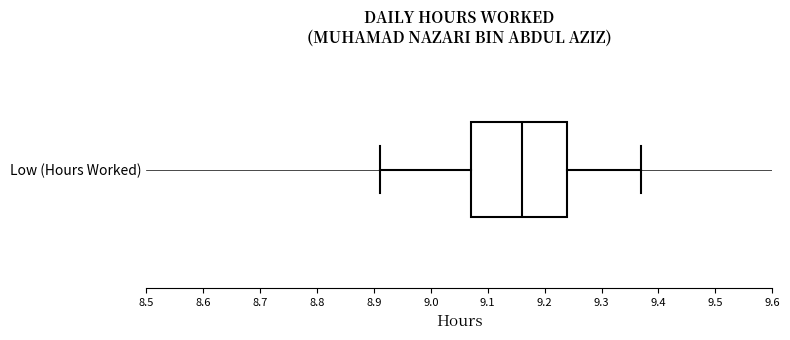

Where is the right edge of the box for Low (Hours Worked) on the x-axis? The values are not printed on the chart, so give them approximately, as read against the axis.

9.24